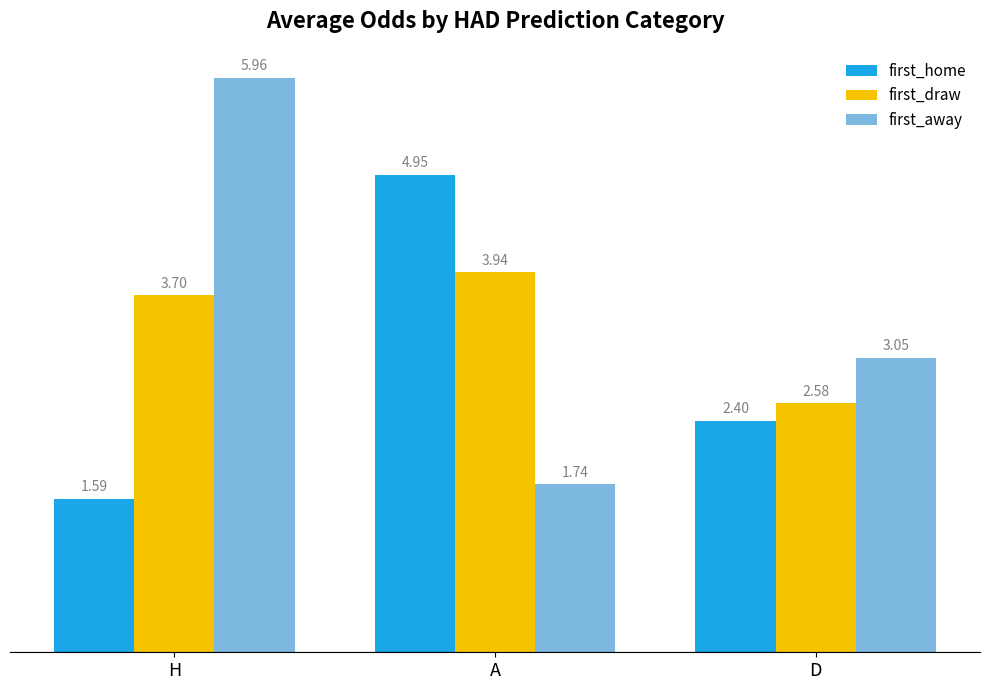

The value of first_home at H is 2.8. True or false?

False